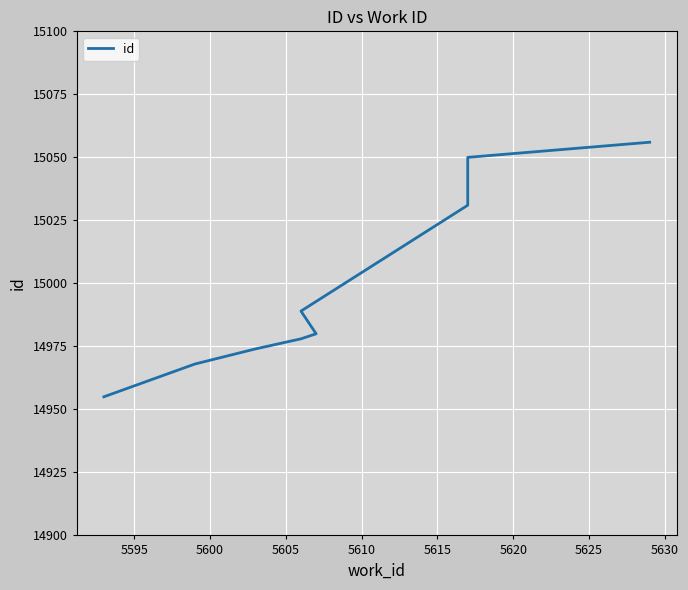

What is the value of the 4th point from the left?

14978